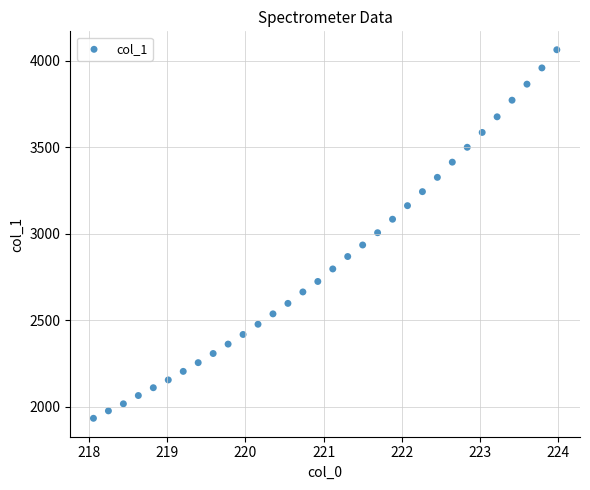

What is the range of X values (max minus min)?

5.9